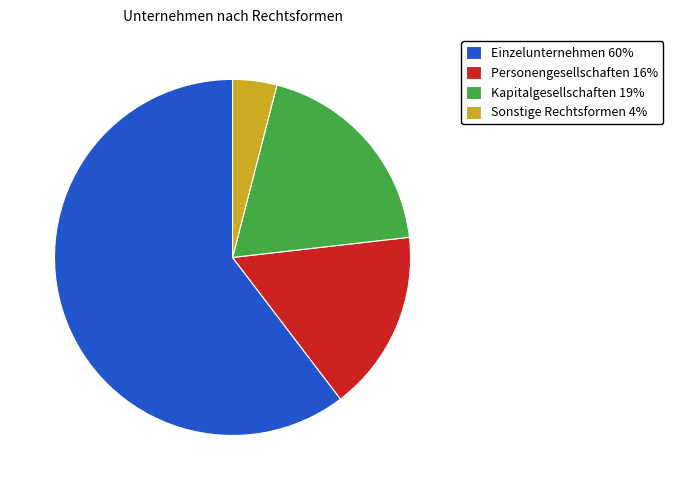

How many slices are in this pie chart?

4